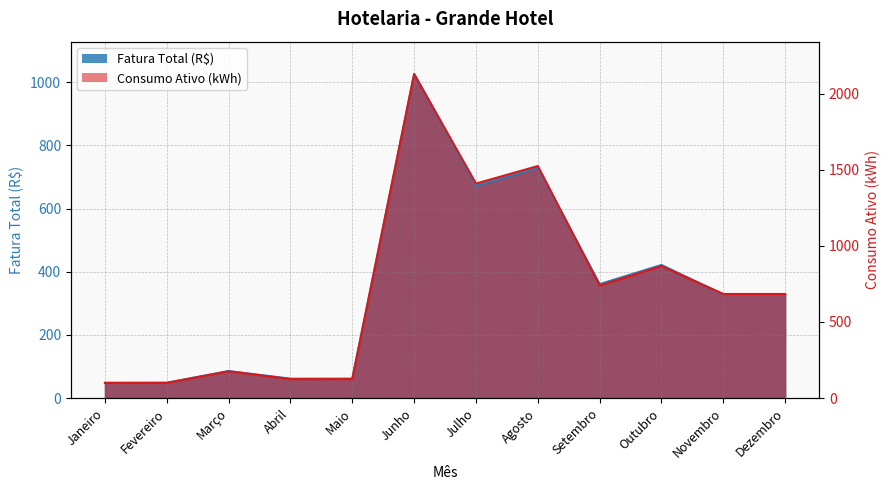

True or false: Consumo Ativo (kWh) and Fatura Total (R$) intersect in this chart.

True